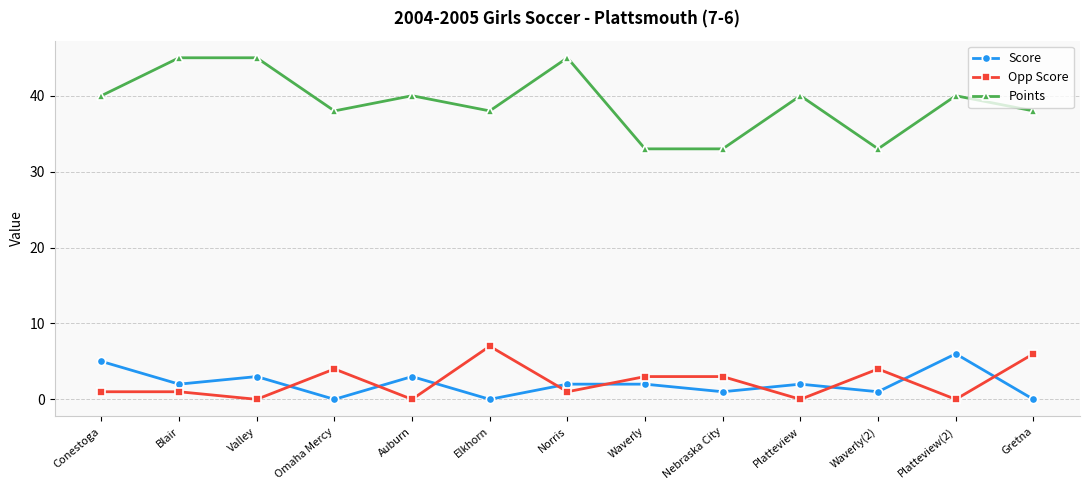

What is the label of the 6th point from the left?

Elkhorn